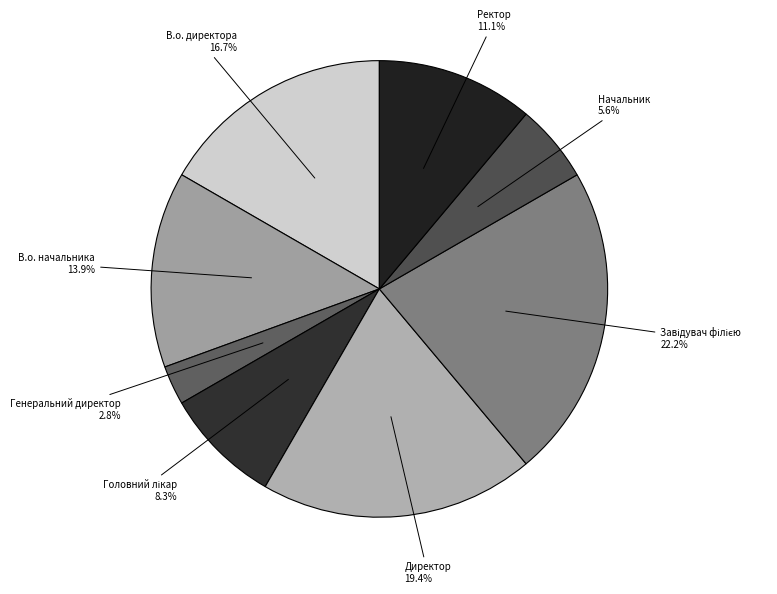

To the nearest percent, what portion does Ректор represent?

11%